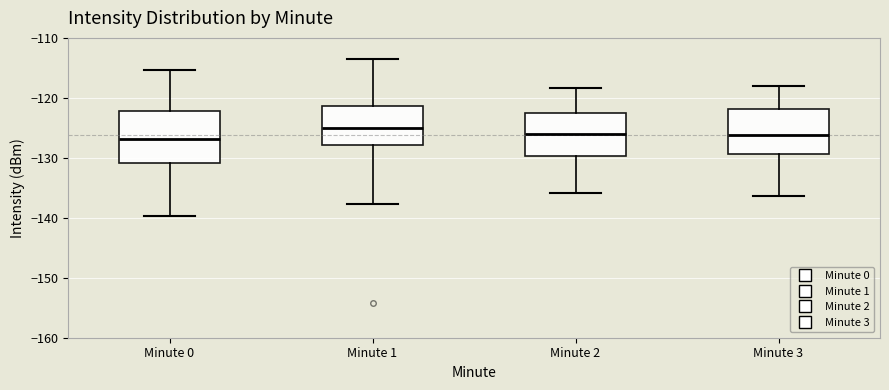

Where does the lower whisker of the box for Minute 3 end on the y-axis? The values are not printed on the chart, so give them approximately, as read against the axis.

-136